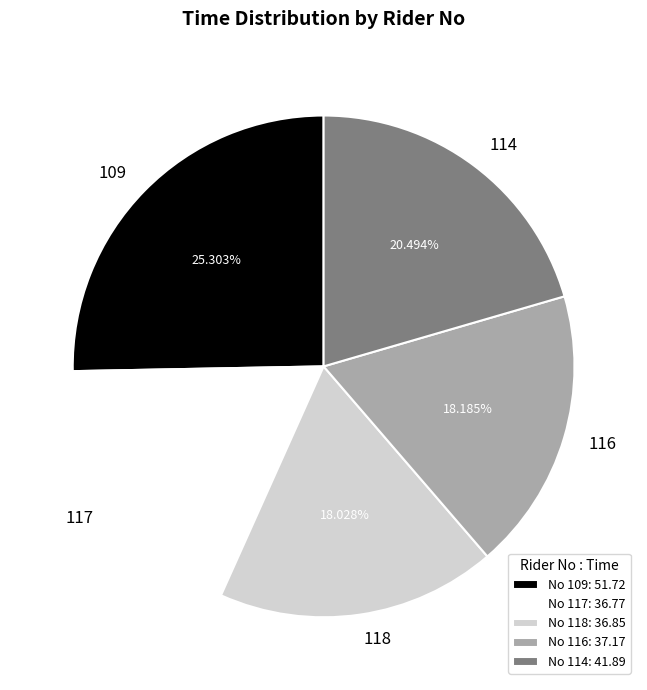

Is there a majority slice in this chart?

No